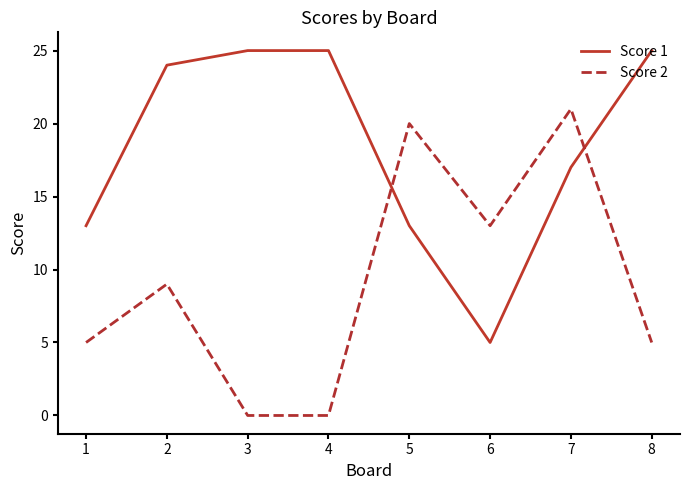

Reading left to right, what are all the values shown in this chart?

Score 1: 1=13	2=24	3=25	4=25	5=13	6=5	7=17	8=25
Score 2: 1=5	2=9	3=0	4=0	5=20	6=13	7=21	8=5